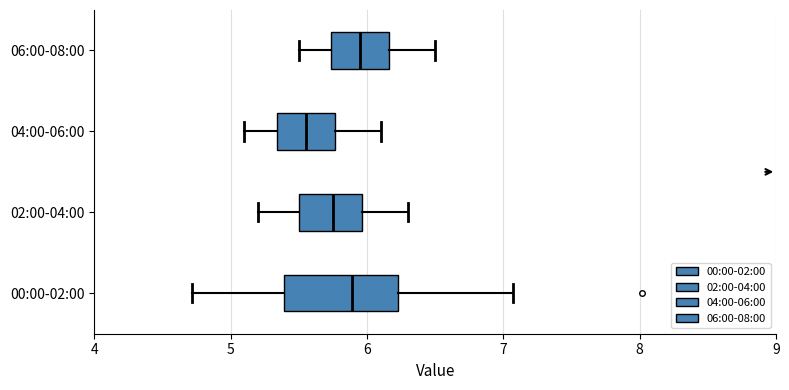

Reading bottom to top, read every box against the x-axis: the position of its median line, the range the box covers, and the ends of its whiskers. The values are not printed on the chart, so give them approximately, as read against the axis.

00:00-02:00: median 5.9, box 5.4 to 6.2, whiskers 4.7 to 7.1
02:00-04:00: median 5.8, box 5.5 to 6.0, whiskers 5.2 to 6.3
04:00-06:00: median 5.6, box 5.3 to 5.8, whiskers 5.1 to 6.1
06:00-08:00: median 6.0, box 5.7 to 6.2, whiskers 5.5 to 6.5